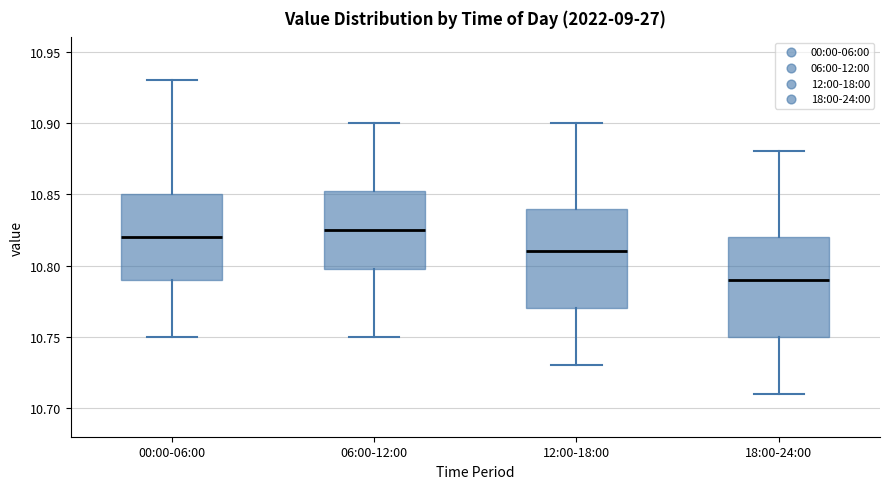

Reading left to right, transcribe this box plot: for each box, give where its median line is, the range the box spans, and where its two whiskers end, as read against the y-axis. The values are not printed on the chart, so give them approximately, as read against the axis.

00:00-06:00: median 10.820, box 10.790 to 10.850, whiskers 10.750 to 10.930
06:00-12:00: median 10.825, box 10.800 to 10.855, whiskers 10.750 to 10.900
12:00-18:00: median 10.810, box 10.770 to 10.840, whiskers 10.730 to 10.900
18:00-24:00: median 10.790, box 10.750 to 10.820, whiskers 10.710 to 10.880